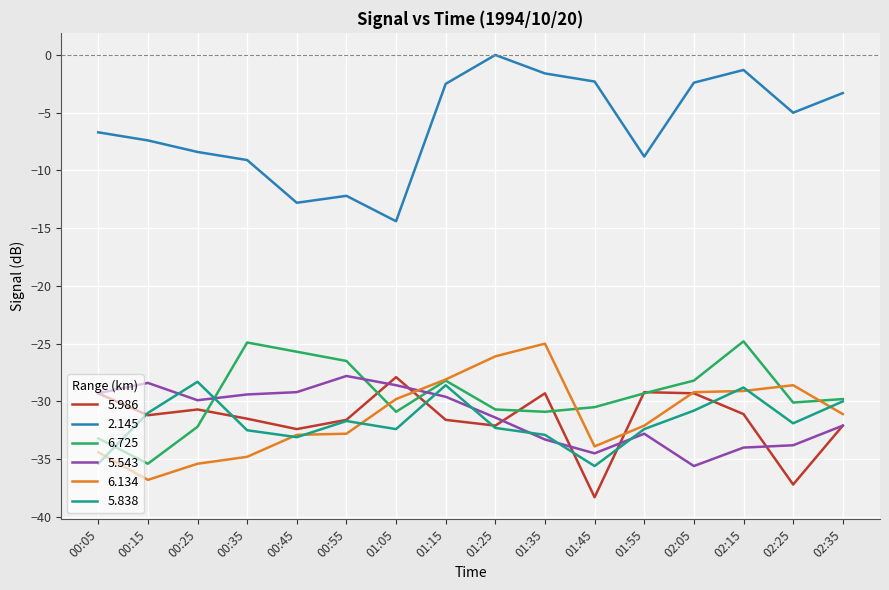

How many negative values does the 2.145 series have?

15